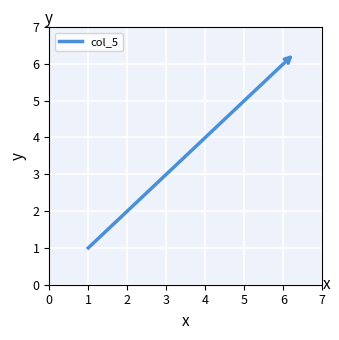

True or false: the data has more than 1 interior local peaks.

False